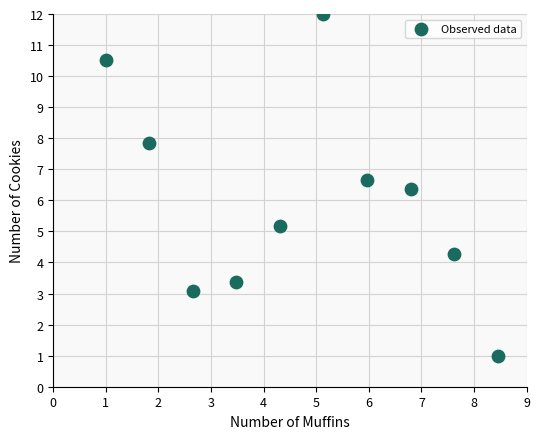

What Y value in the scatter plot is closest to 6?

6.4